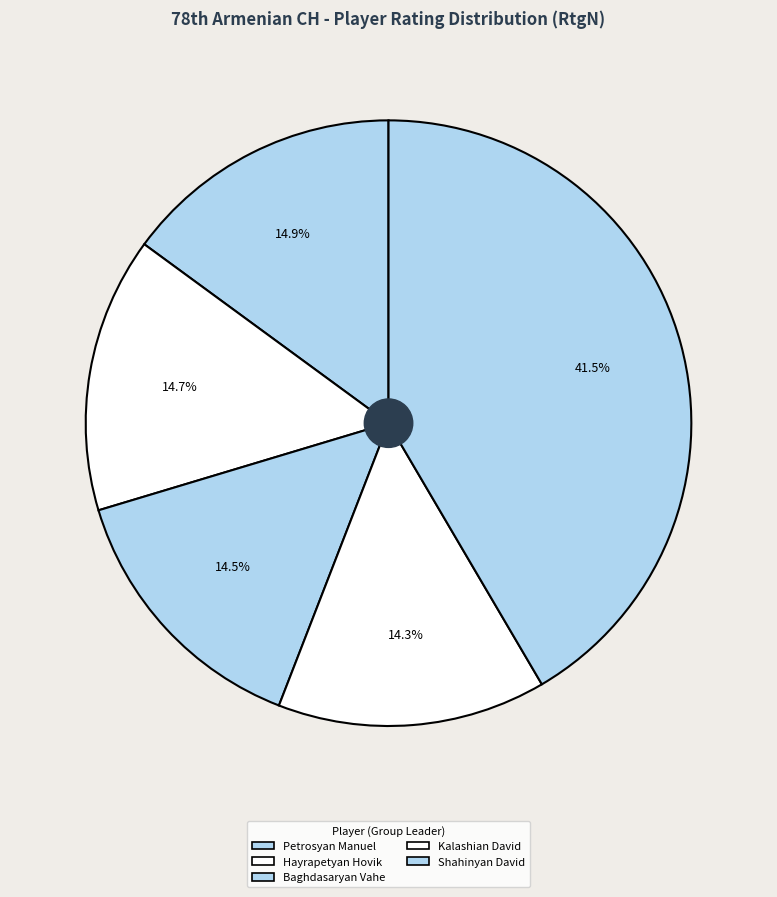

Count the number of slices in the pie.

5